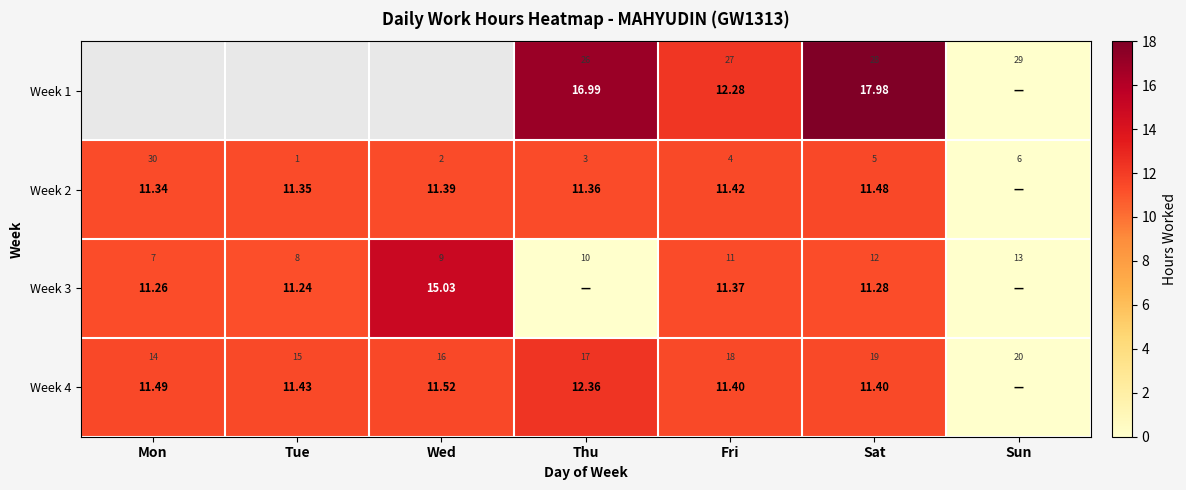

Which series has the largest total across all categories?

Week 4